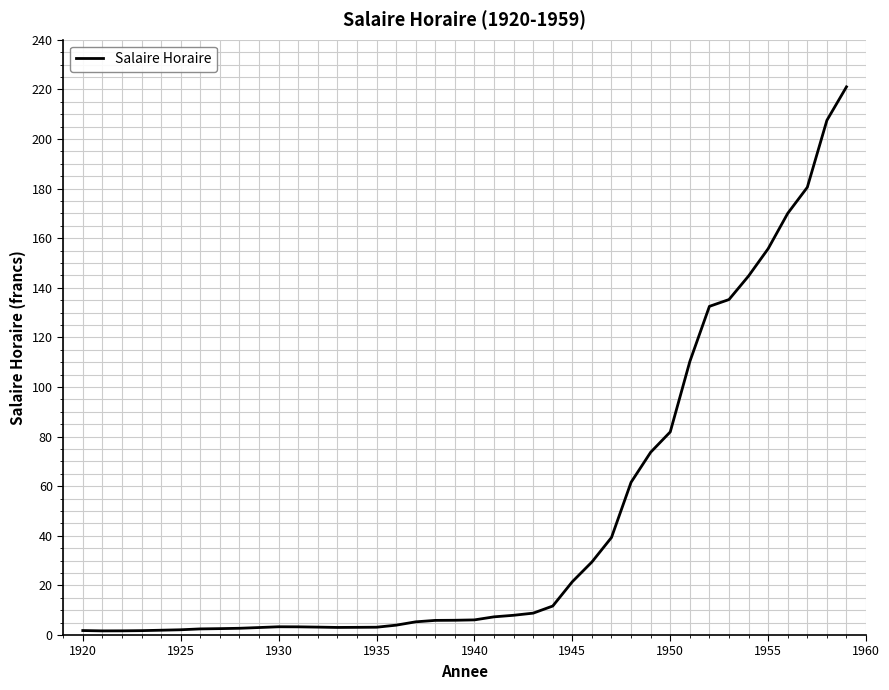

What is the difference between the maximum and minimum values?

219.3